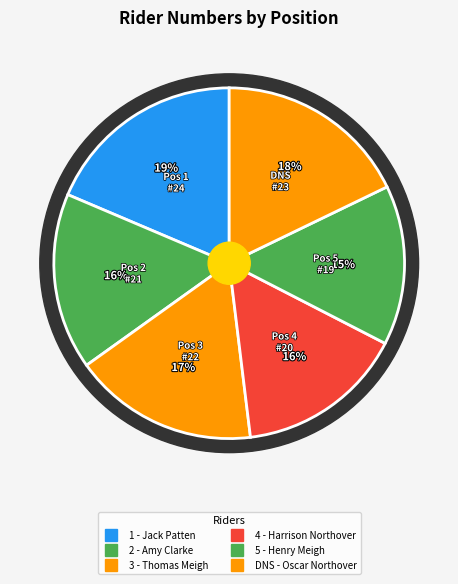

True or false: 4 - Harrison Northover accounts for 1% of the total.

False